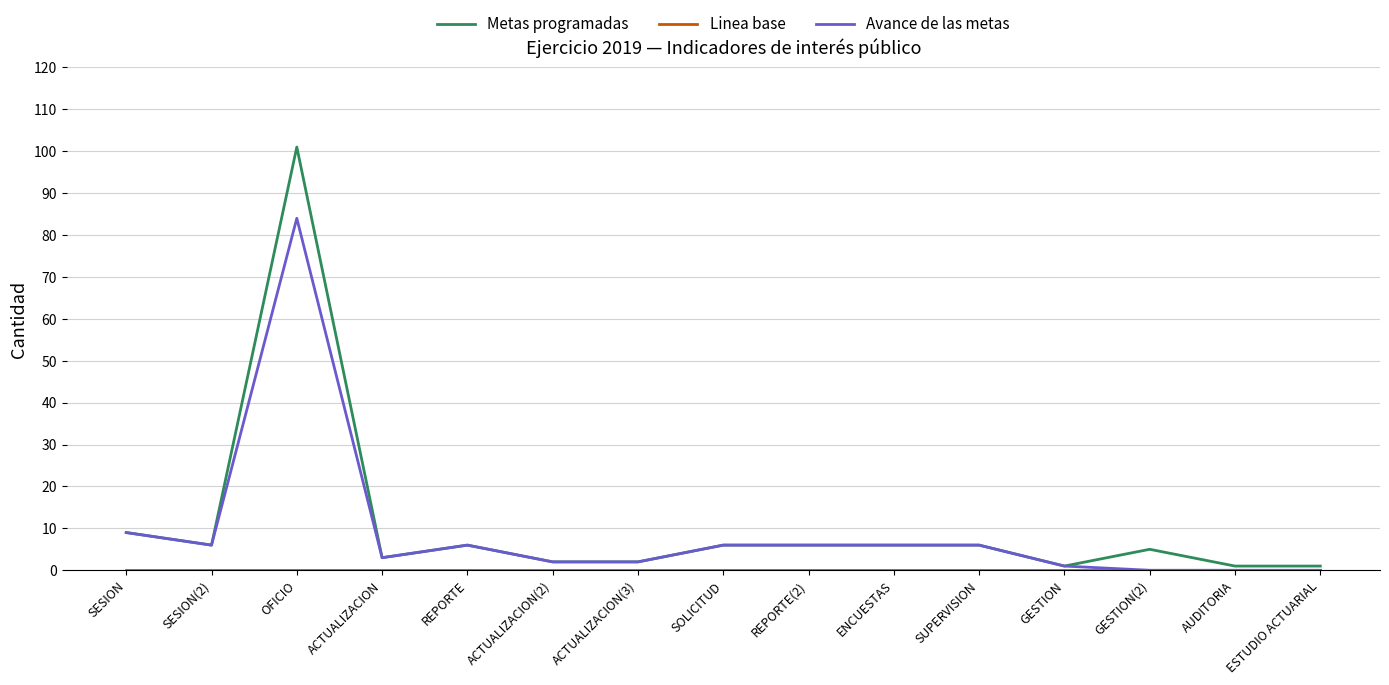

Which series has the largest total across all categories?

Metas programadas